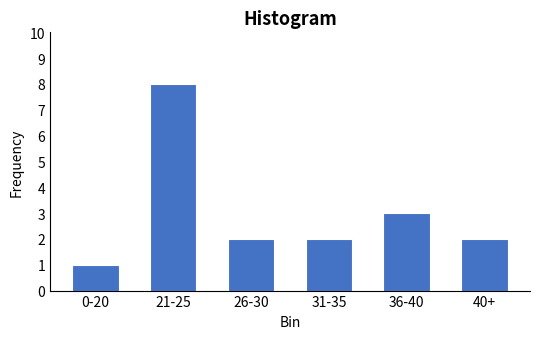

Reading right to left, list all the values displayed in this chart.

40+=2	36-40=3	31-35=2	26-30=2	21-25=8	0-20=1